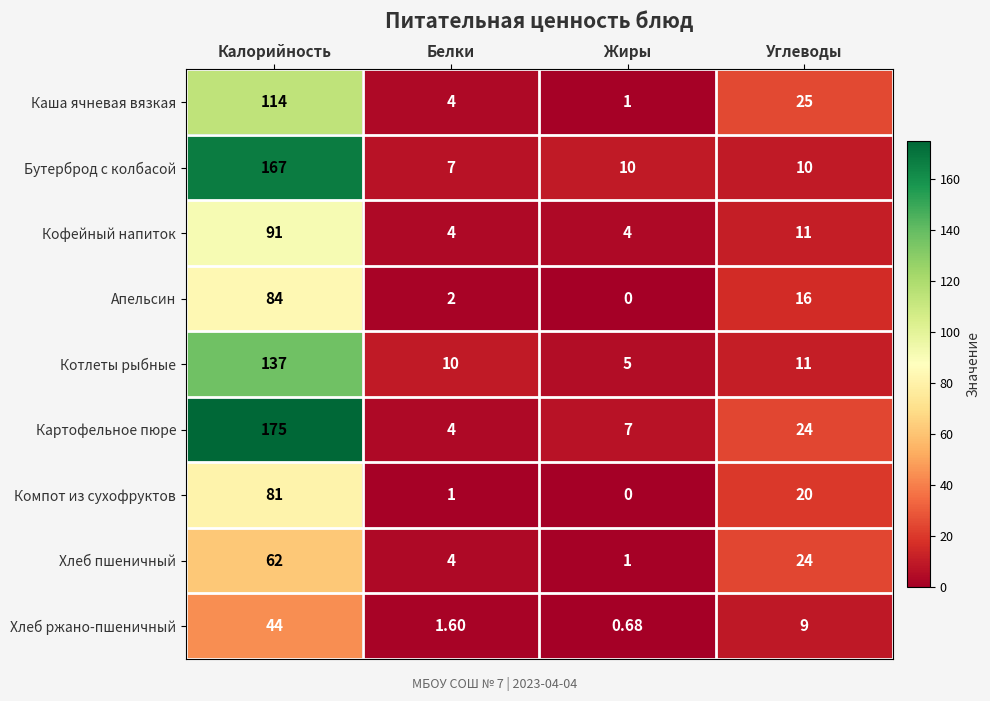

Between Калорийность and Белки, which series saw the biggest shift?

Картофельное пюре